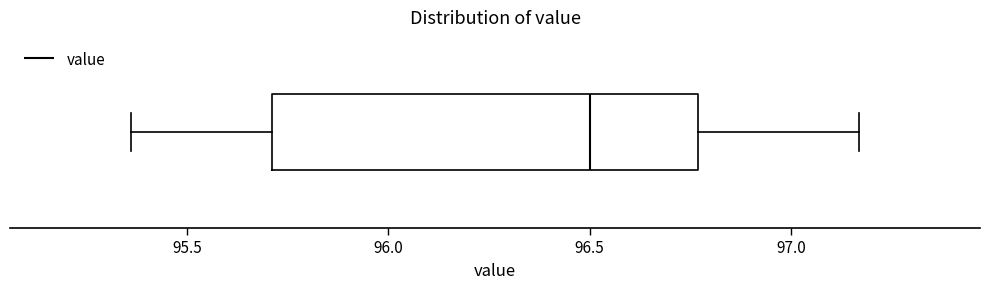

Where does the median line of the box sit on the x-axis? The values are not printed on the chart, so give them approximately, as read against the axis.

96.50